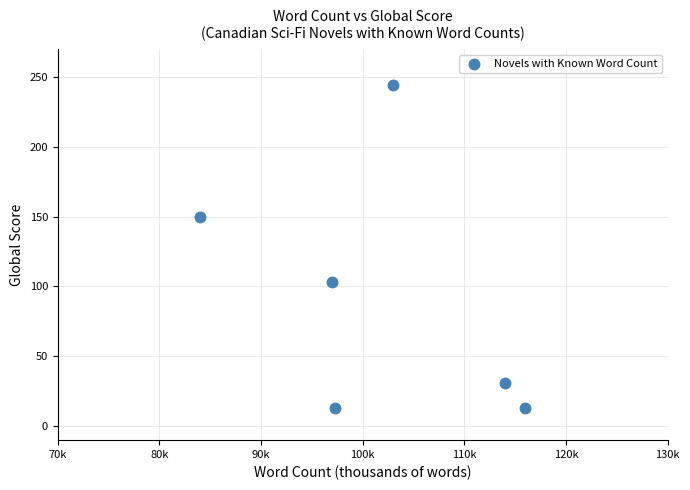

What is the range of X values (max minus min)?

32000